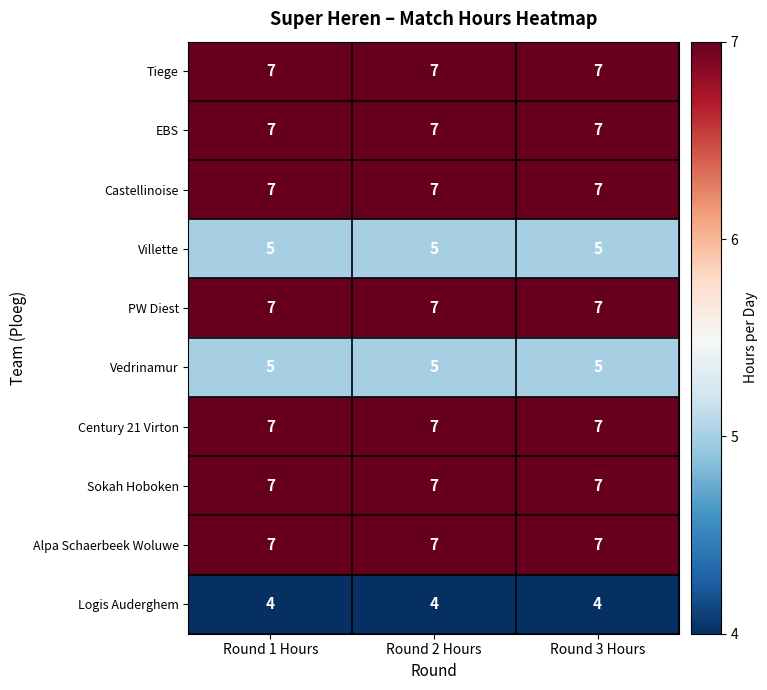

At how many categories does at least one series exceed 6?

3